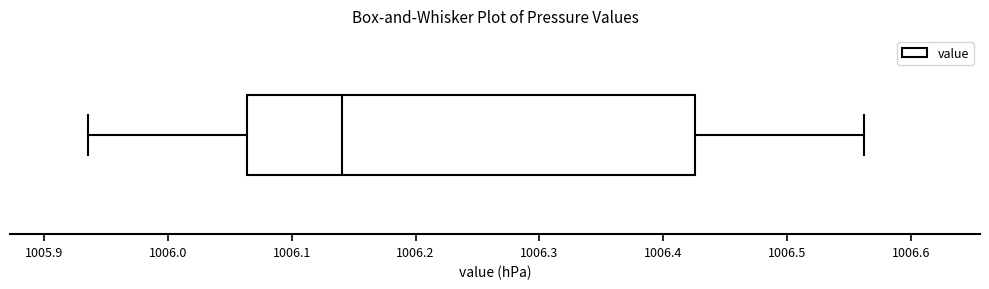

Where does the left whisker of the box end on the x-axis? The values are not printed on the chart, so give them approximately, as read against the axis.

1005.94